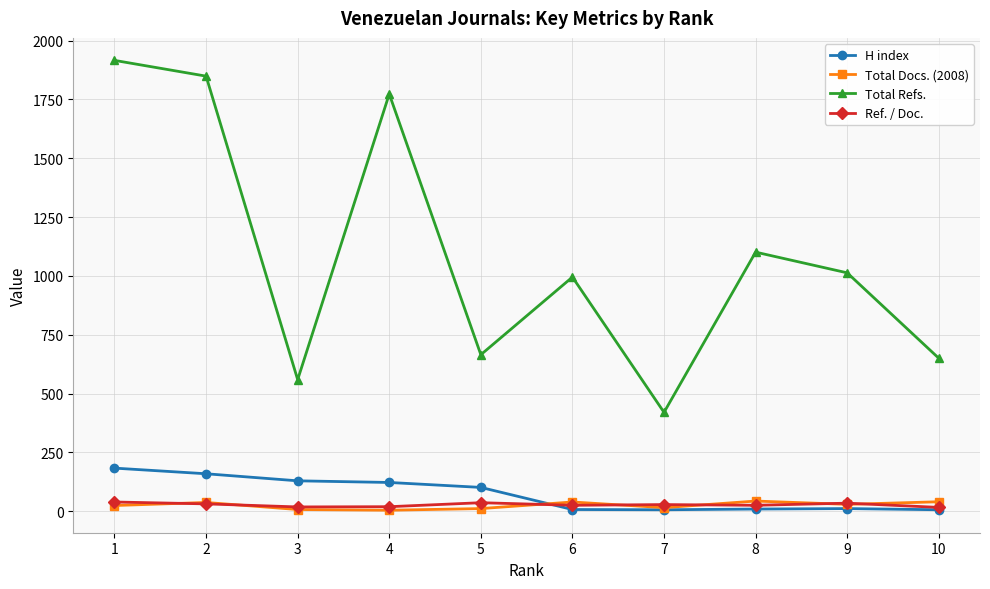

What is the greatest value displayed?

1916